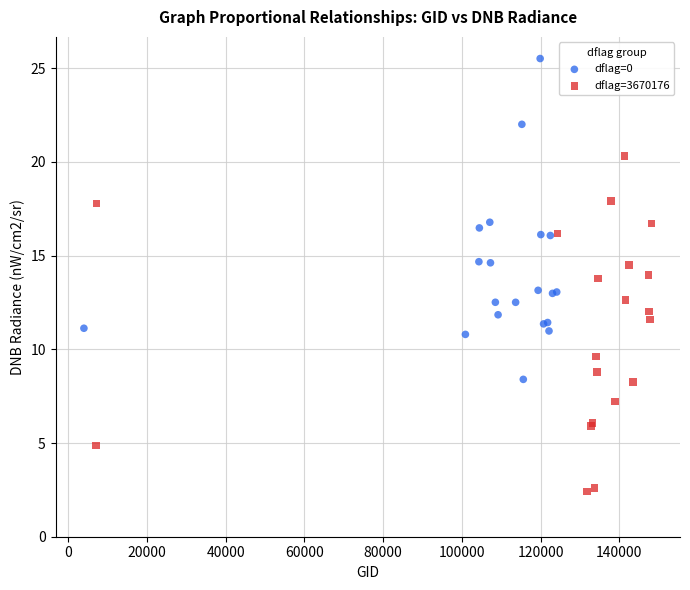

Which series reaches the minimum Y coordinate?

dflag=3670176